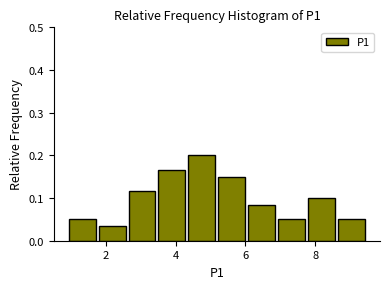

How tall is the bar that spans 7.76 to 8.62 on the x-axis? Neither the bar edges nor the heights are printed on the chart, so give them approximately, as read against the axes.

0.10